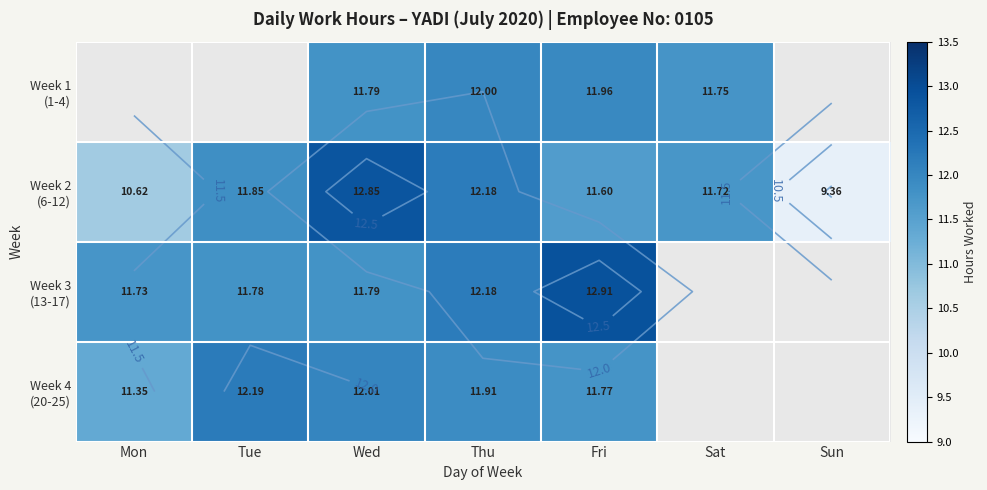

At which label does Week 2 (6-12) reach its peak?

Wed